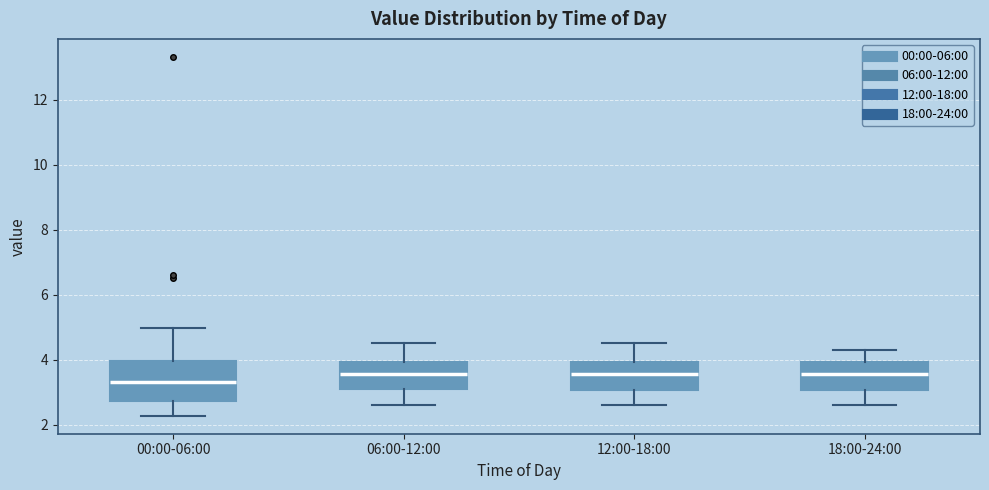

Where is the lower edge of the box for 06:00-12:00 on the y-axis? The values are not printed on the chart, so give them approximately, as read against the axis.

3.2